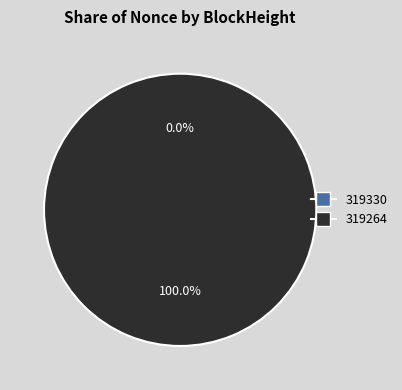

Between 319330 and 319264, which is larger?

319264